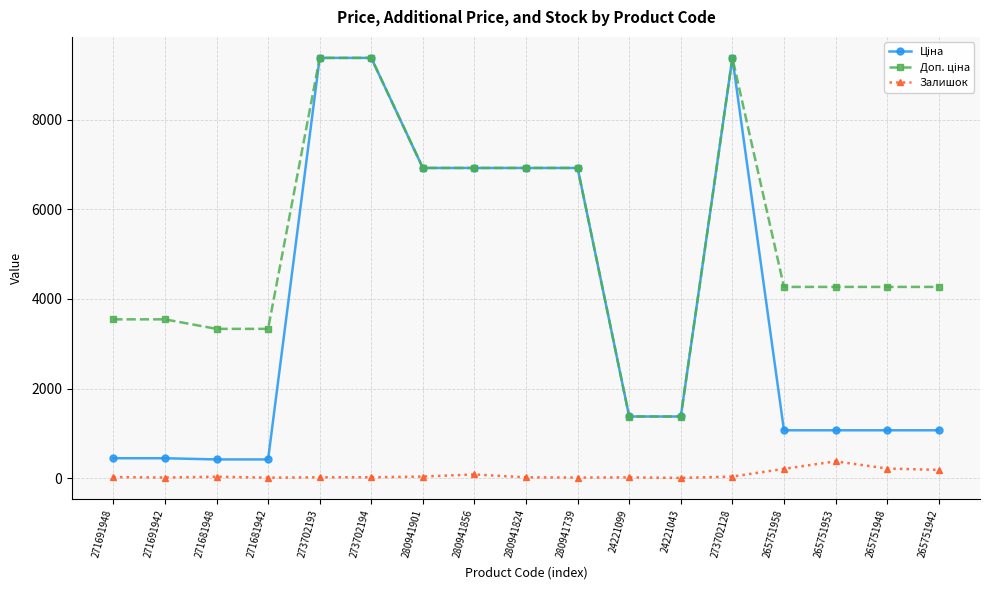

What is the greatest value displayed?

9384.0